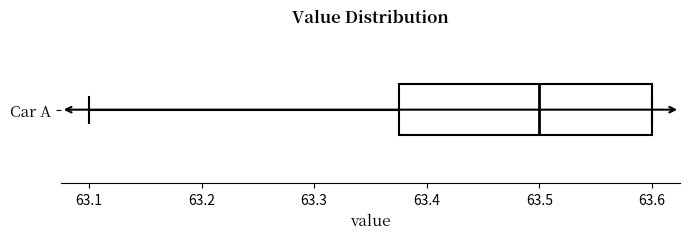

Where is the left edge of the box for Car A on the x-axis? The values are not printed on the chart, so give them approximately, as read against the axis.

63.38